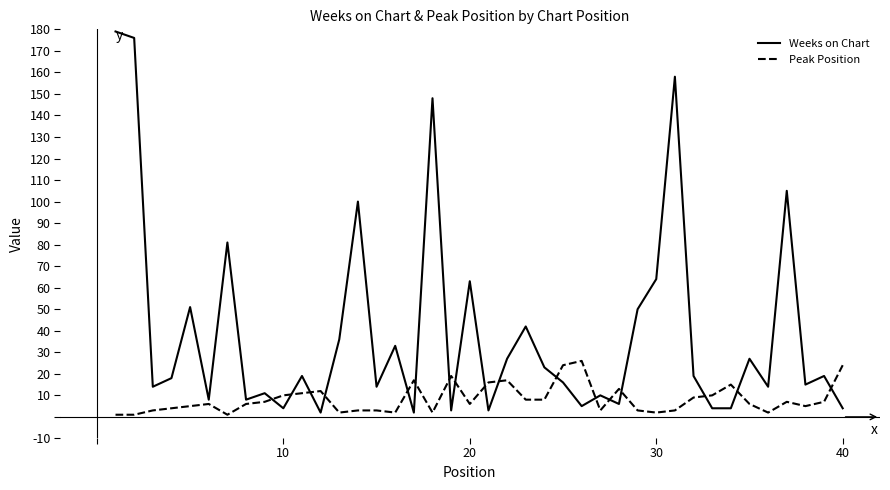

What is the highest value of the Peak Position series?

26